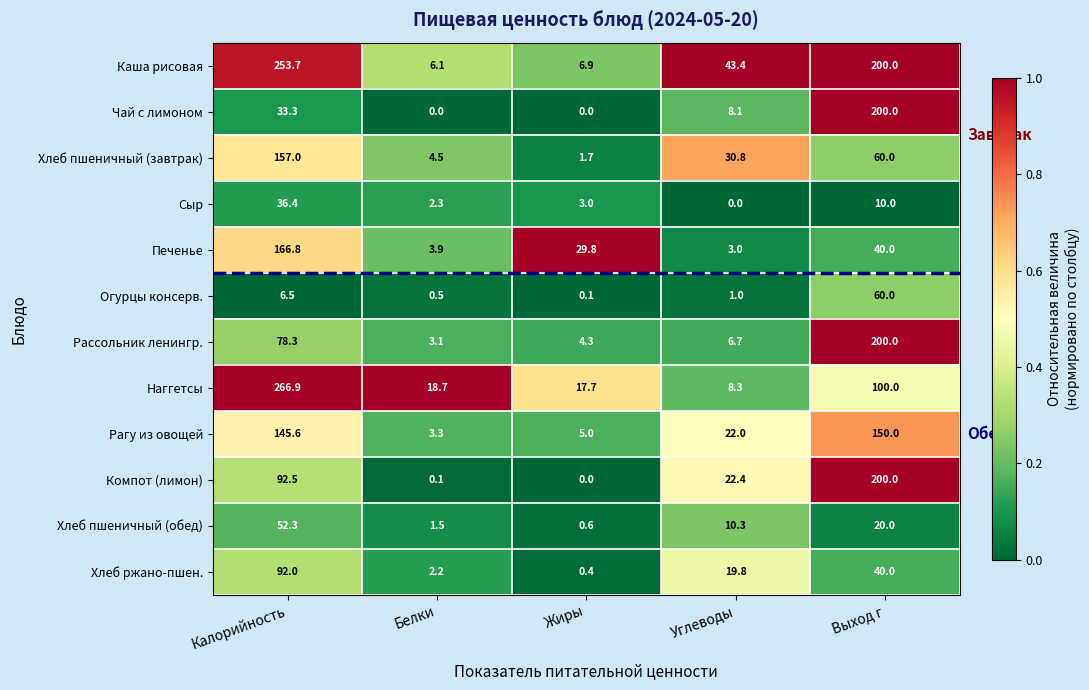

At which label does Огурцы консерв. first exceed 1?

Калорийность